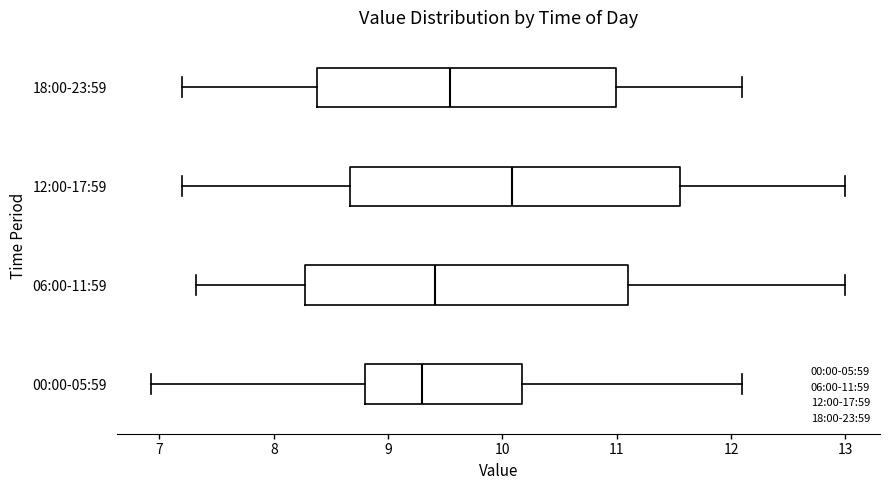

Which box has the furthest to the left median line?

00:00-05:59